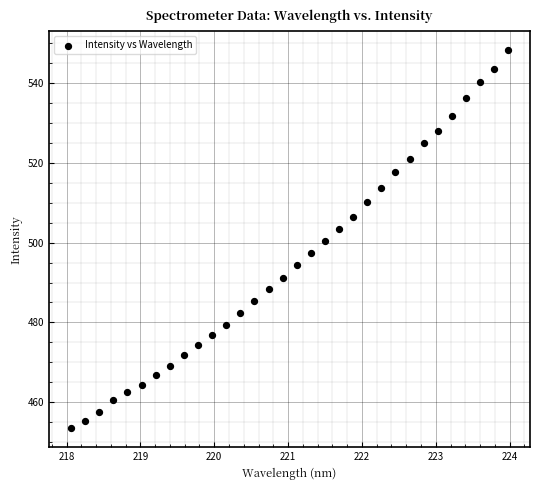

What is the range of X values (max minus min)?

5.9